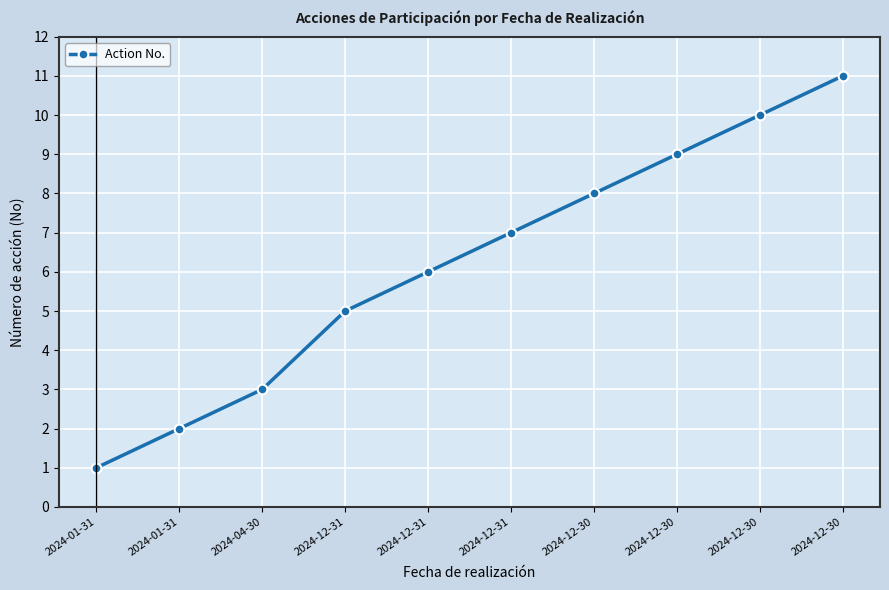

How many categories are shown in the chart?

10